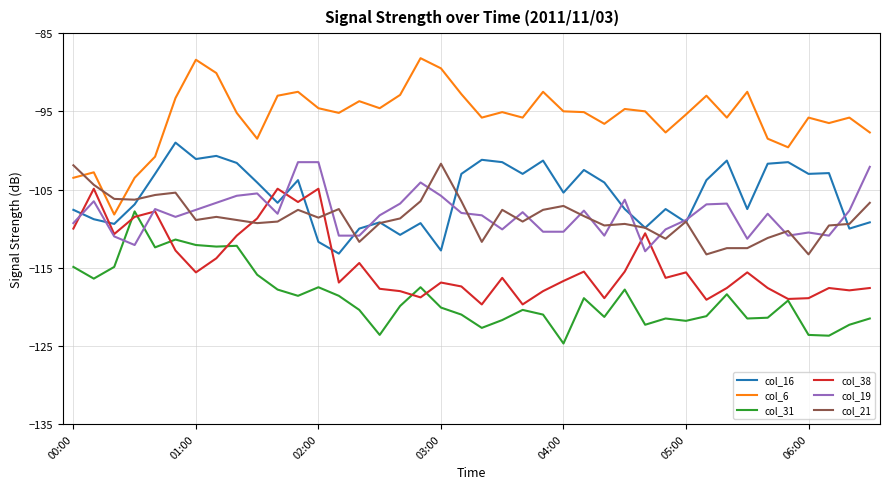

True or false: col_16 and col_6 cross at least once.

False